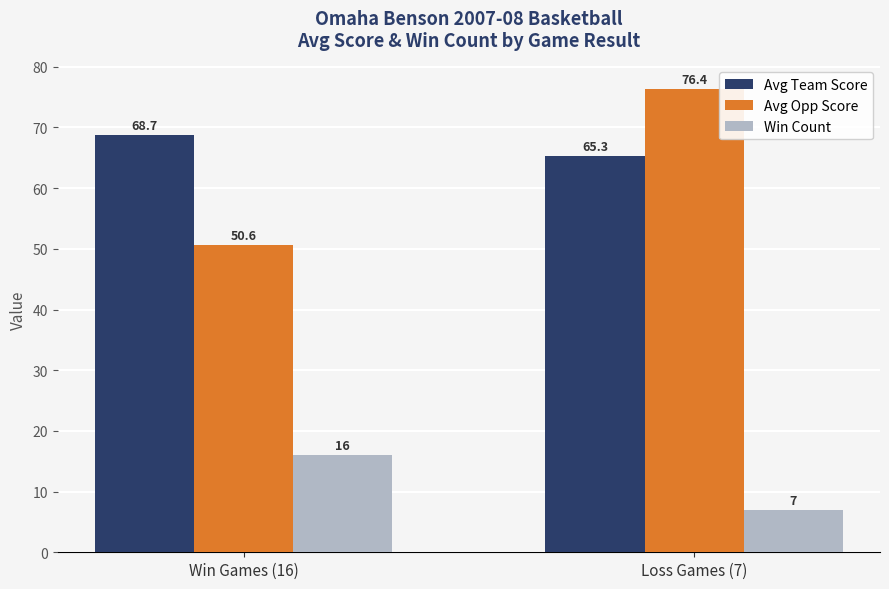

What is the value of the Win Count bar at the 1st from the left?

16.0